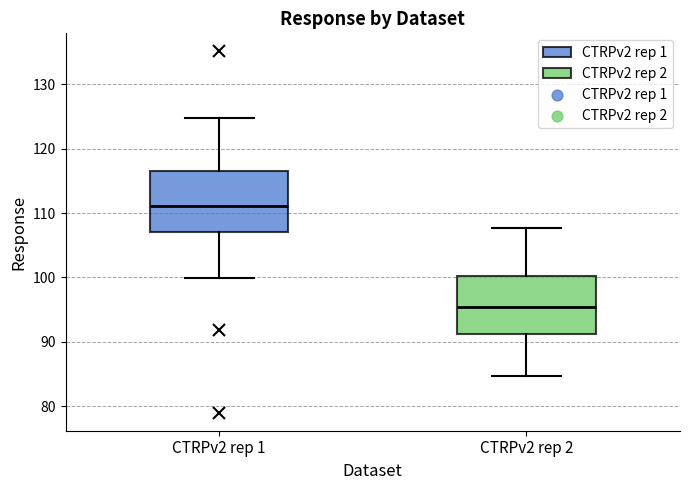

Where does the lower whisker of the box for CTRPv2 rep 2 end on the y-axis? The values are not printed on the chart, so give them approximately, as read against the axis.

85